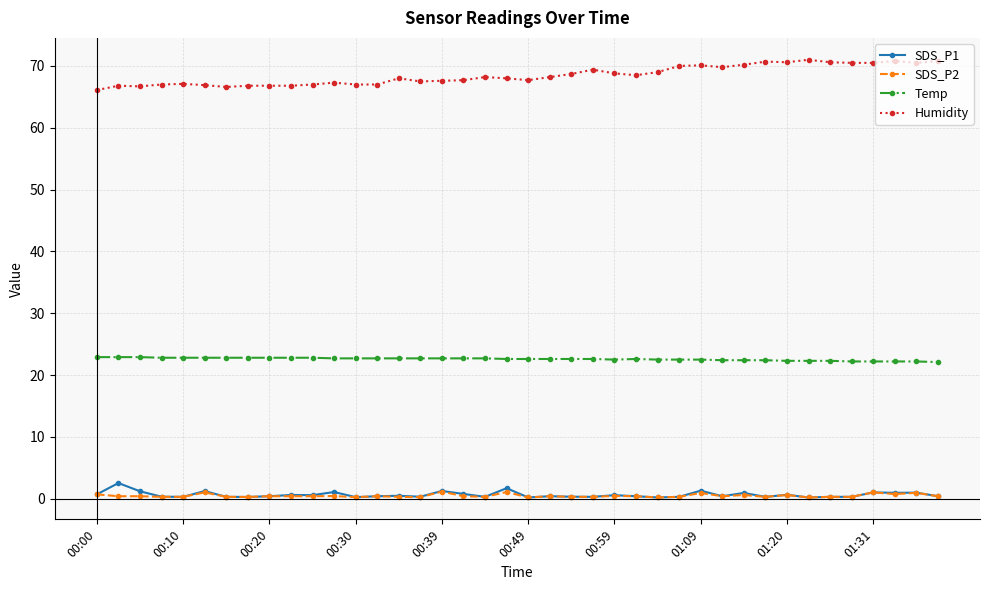

Does the chart display data point markers on the line(s)?

Yes